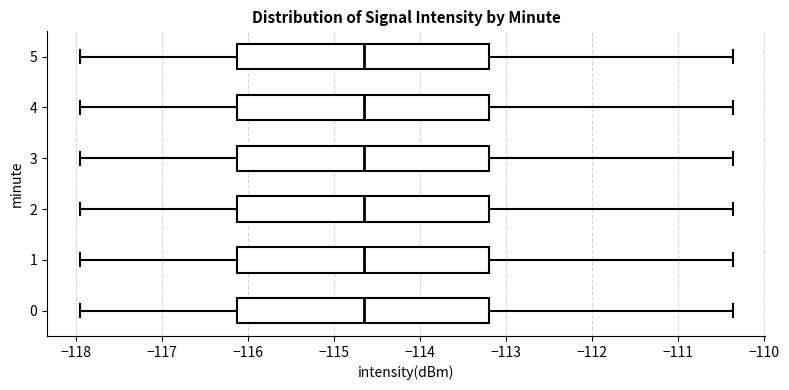

Reading bottom to top, read every box against the x-axis: the position of its median line, the range the box covers, and the ends of its whiskers. The values are not printed on the chart, so give them approximately, as read against the axis.

0: median -114.7, box -116.1 to -113.2, whiskers -118.0 to -110.4
1: median -114.7, box -116.1 to -113.2, whiskers -118.0 to -110.4
2: median -114.7, box -116.1 to -113.2, whiskers -118.0 to -110.4
3: median -114.7, box -116.1 to -113.2, whiskers -118.0 to -110.4
4: median -114.7, box -116.1 to -113.2, whiskers -118.0 to -110.4
5: median -114.7, box -116.1 to -113.2, whiskers -118.0 to -110.4